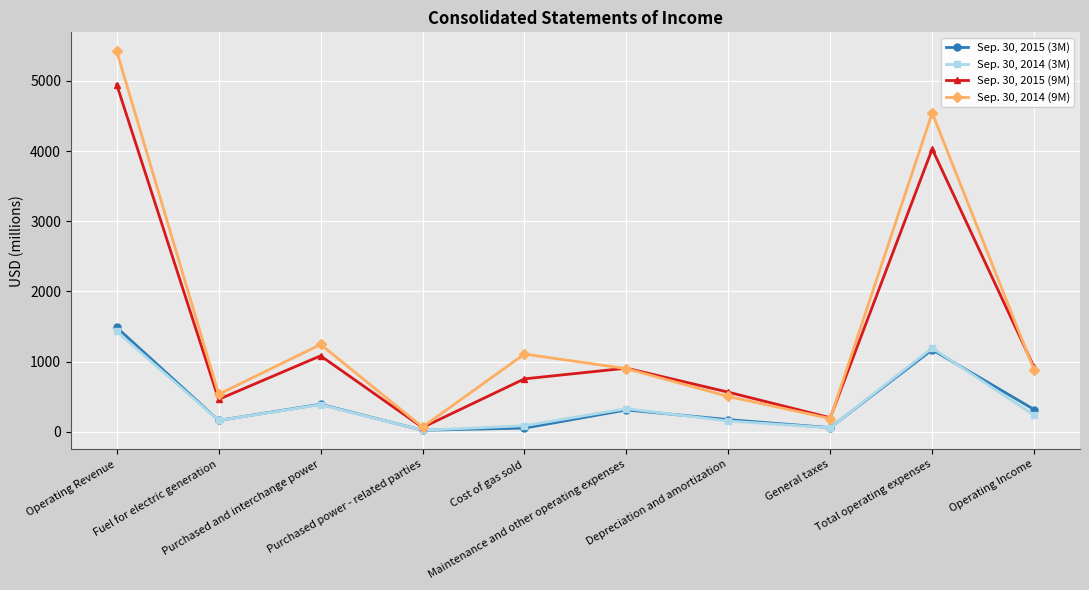

What is the difference between the Sep. 30, 2015 (3M) values at Cost of gas sold and Operating Revenue?

1434